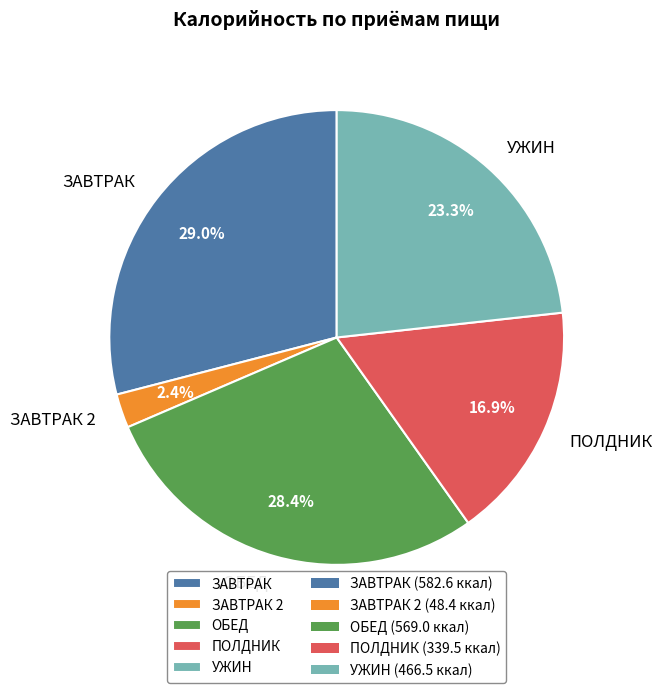

What percentage do ПОЛДНИК and ОБЕД together represent?

45.3%